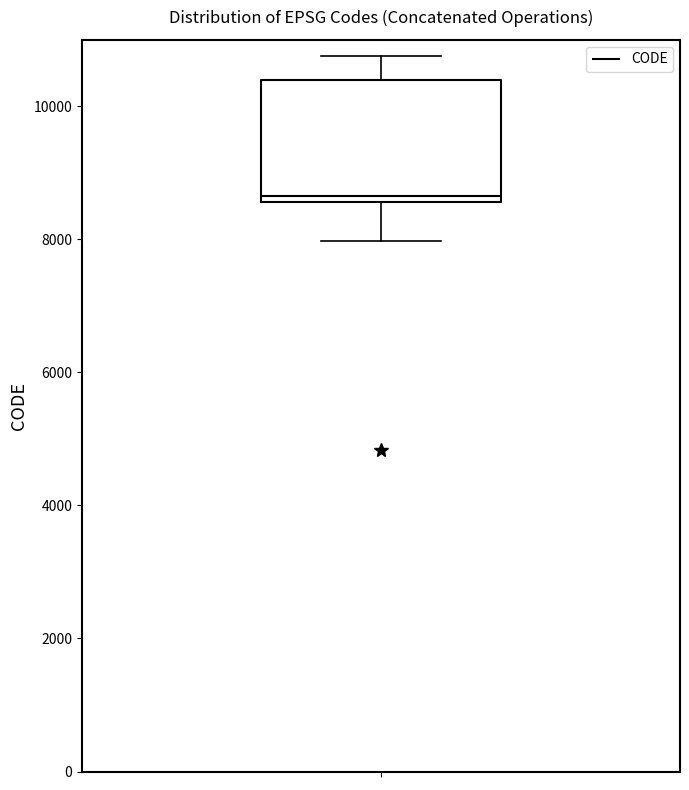

Transcribe this box plot: give where the median line is, the range the box spans, and where the two whiskers end, as read against the y-axis. The values are not printed on the chart, so give them approximately, as read against the axis.

median 8600 (just above the box's lower edge), box 8600 to 10400, whiskers 8000 to 10800